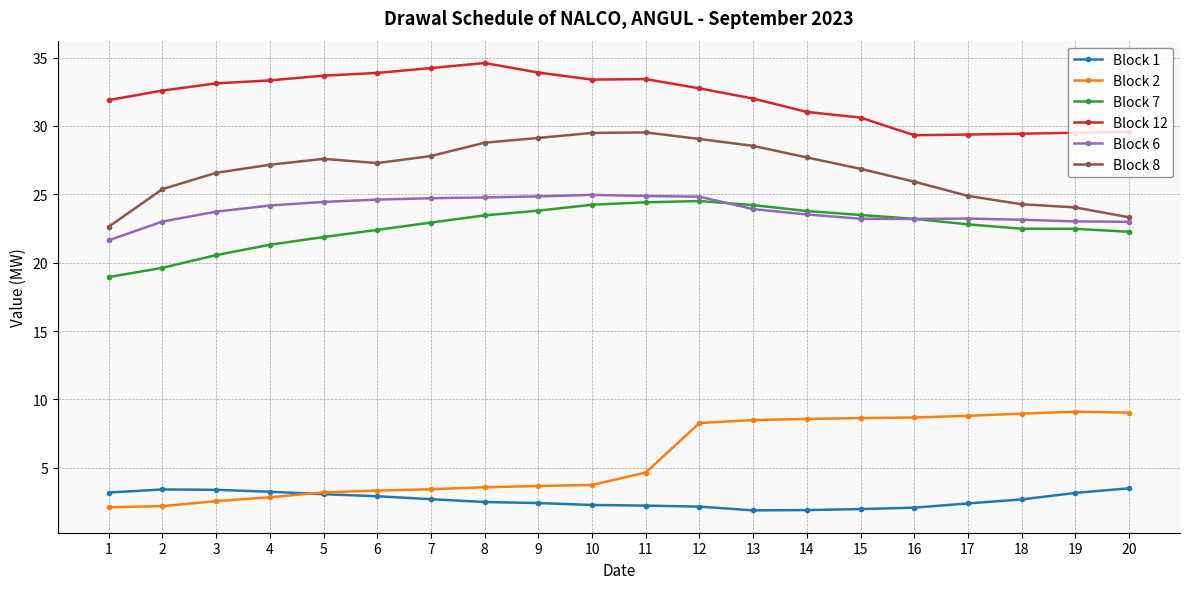

Which category has the highest value in the Block 12 series?

8